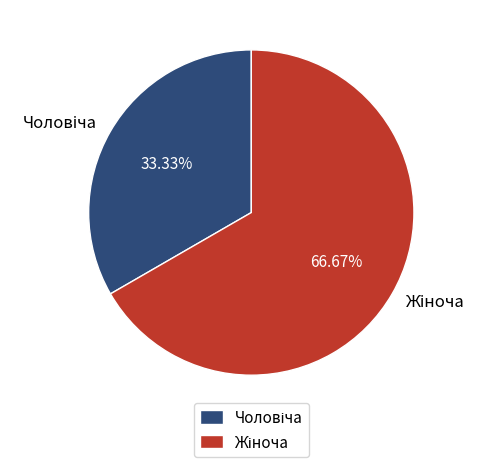

Is there a majority slice in this chart?

Yes